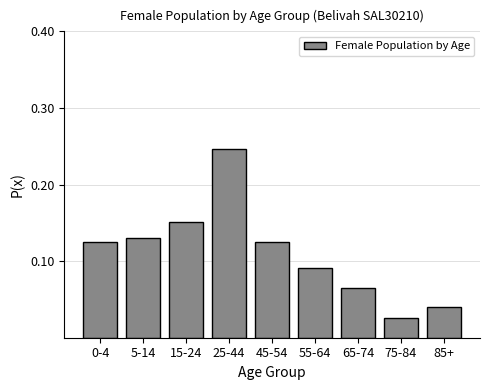

What position from the right is 55-64?

4